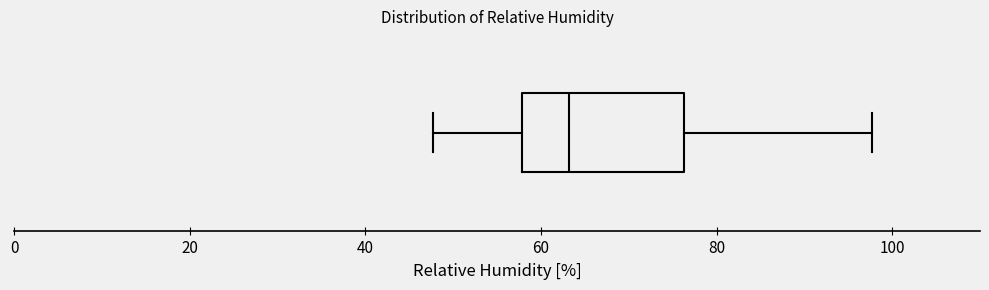

Transcribe this box plot: give where the median line is, the range the box spans, and where the two whiskers end, as read against the x-axis. The values are not printed on the chart, so give them approximately, as read against the axis.

median 64, box 58 to 76, whiskers 48 to 98